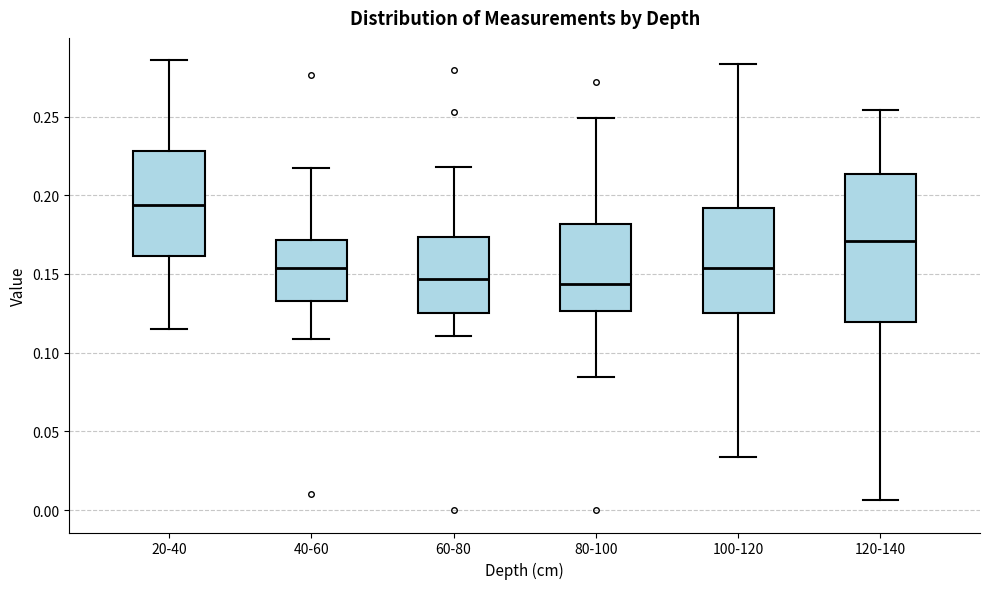

Which box is the tallest, from its lower edge to its upper edge?

120-140